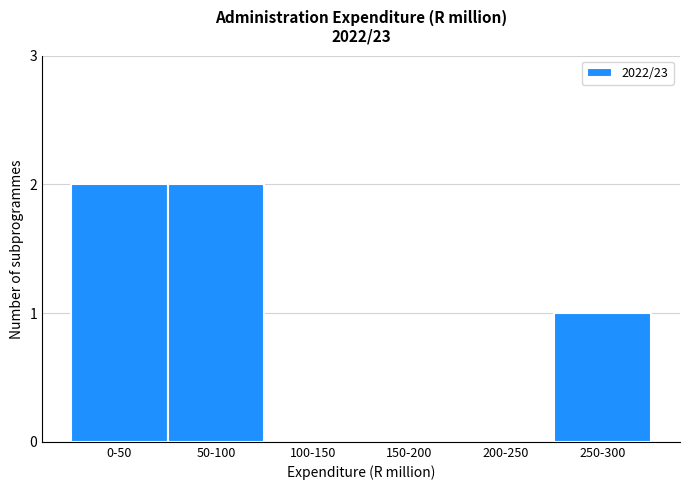

Reading right to left, extract all data points from this chart.

250-300=1	200-250=0	150-200=0	100-150=0	50-100=2	0-50=2